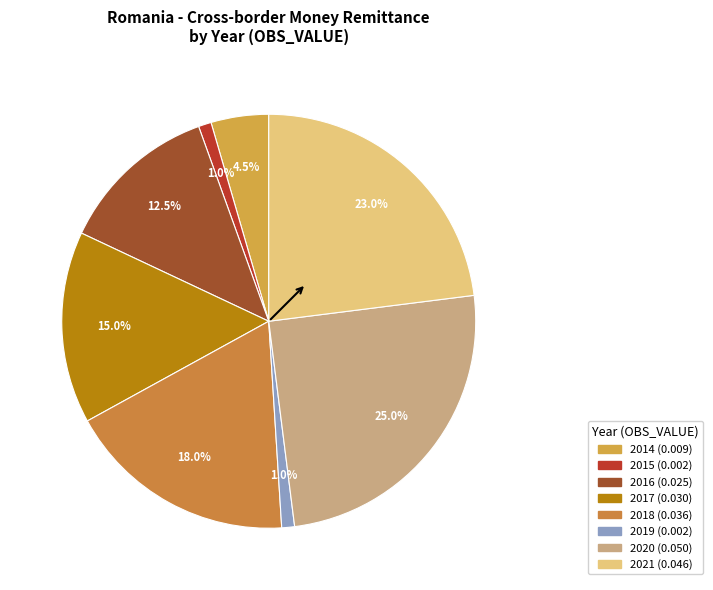

Count the number of slices in the pie.

8